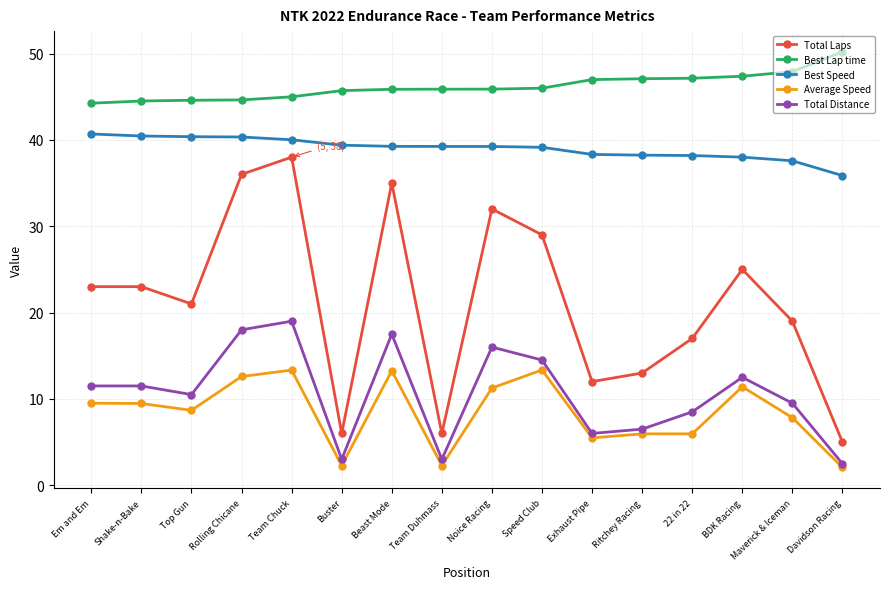

True or false: Best Speed has a value of 7.9 at BDK Racing.

False